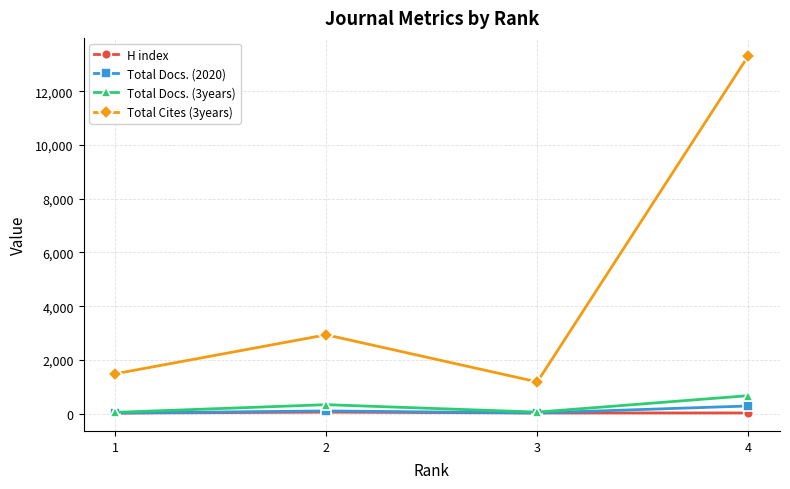

At which label is H index closest to 34?

4